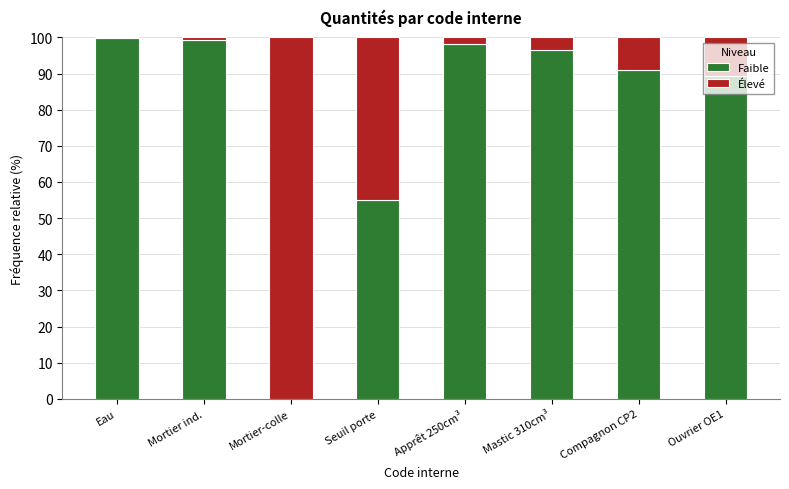

How many distinct data groups are displayed?

2